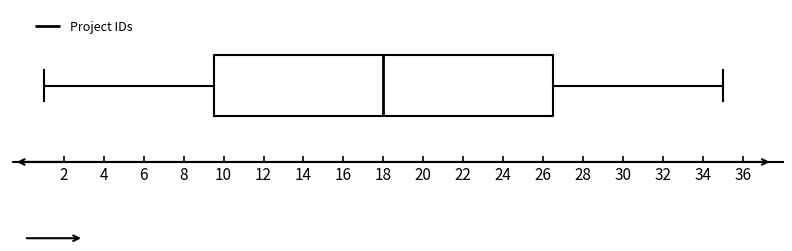

Transcribe this box plot: give where the median line is, the range the box spans, and where the two whiskers end, as read against the x-axis. The values are not printed on the chart, so give them approximately, as read against the axis.

median 18.0, box 9.6 to 26.6, whiskers 1.0 to 35.0